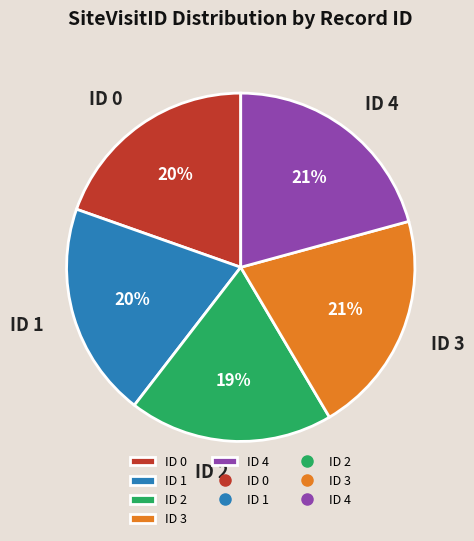

Is it true that ID 3 is 28% of the pie?

False